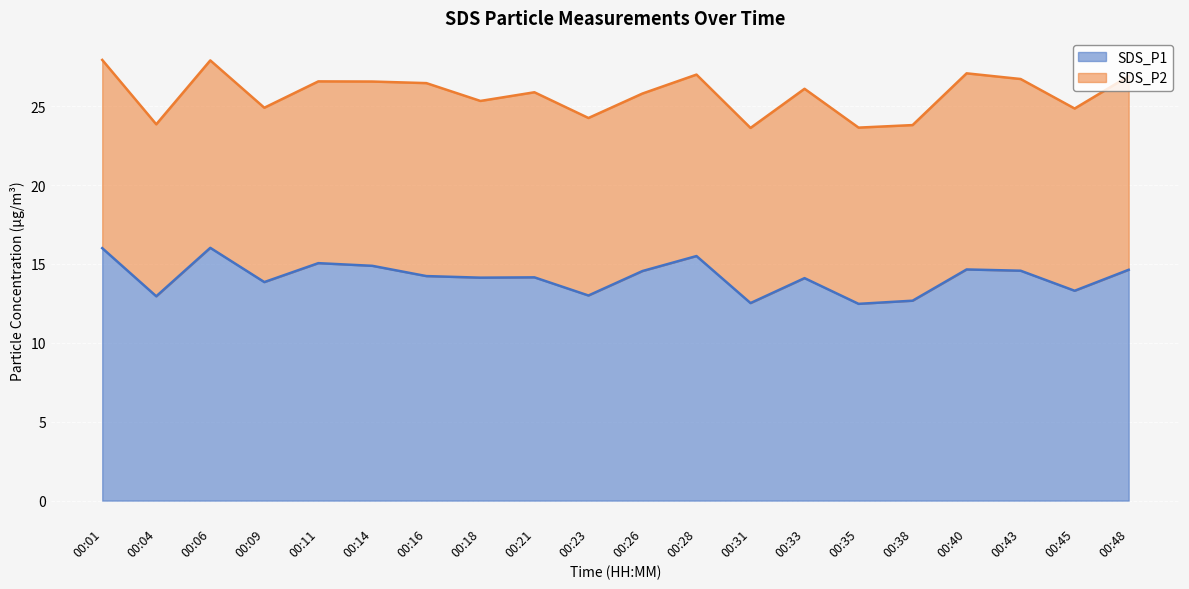

What is the value of the 3rd point from the left?

16.0